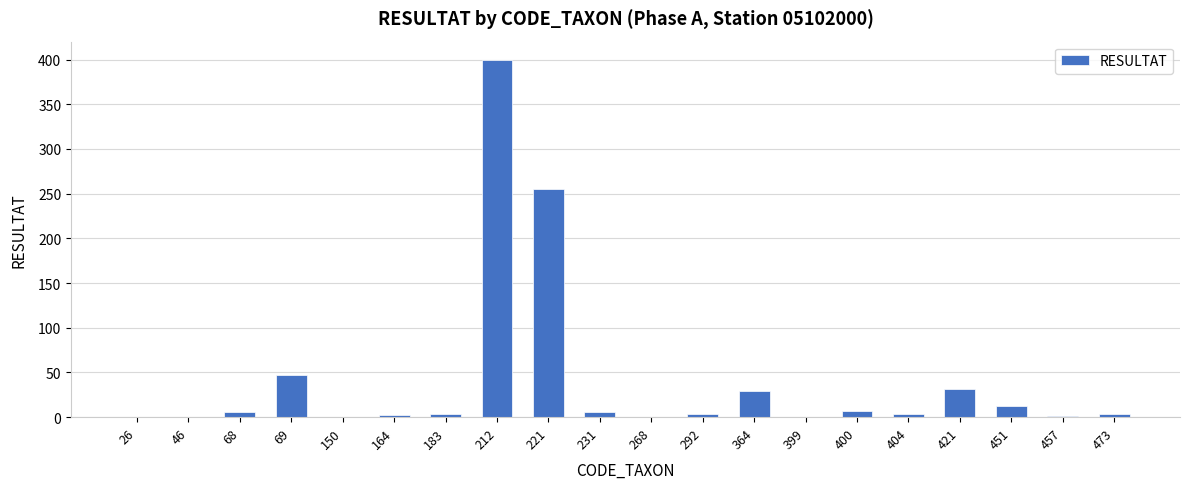

Count the number of data series in this chart.

1